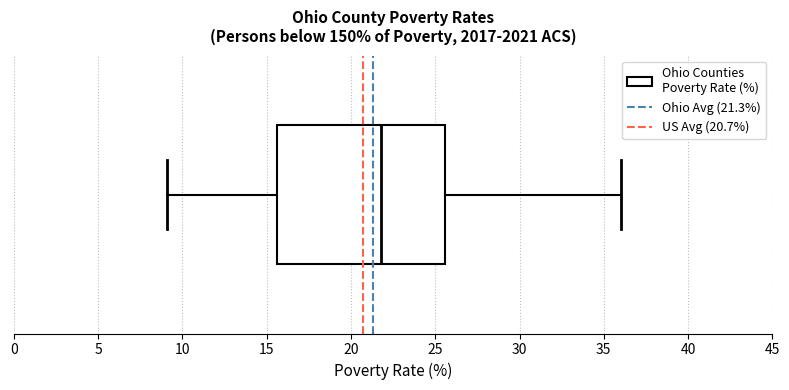

Where is the right edge of the box on the x-axis? The values are not printed on the chart, so give them approximately, as read against the axis.

25.5